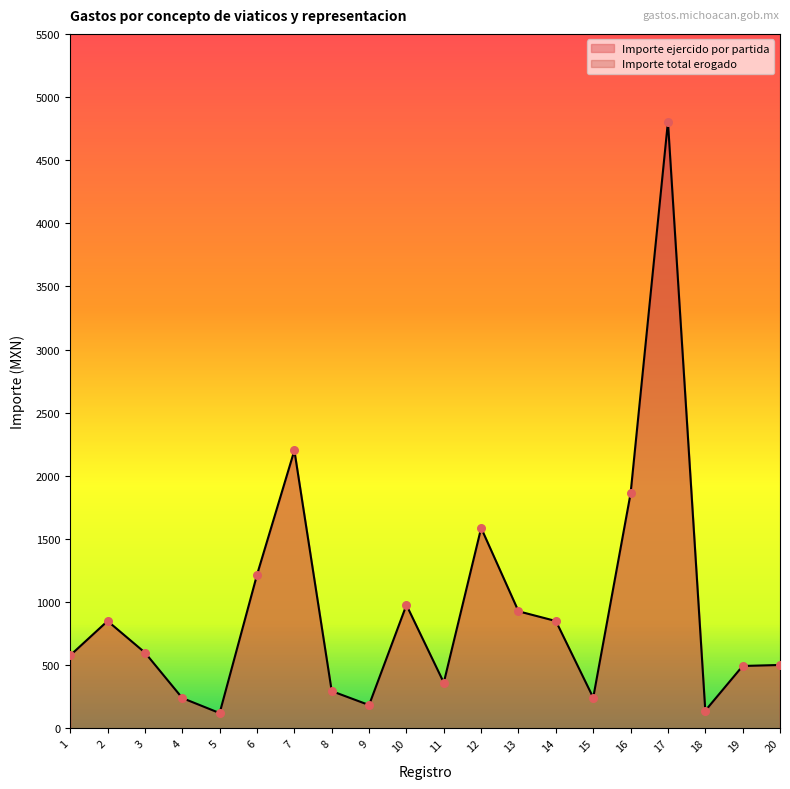

Which series has the widest spread of Y values?

Importe ejercido por partida